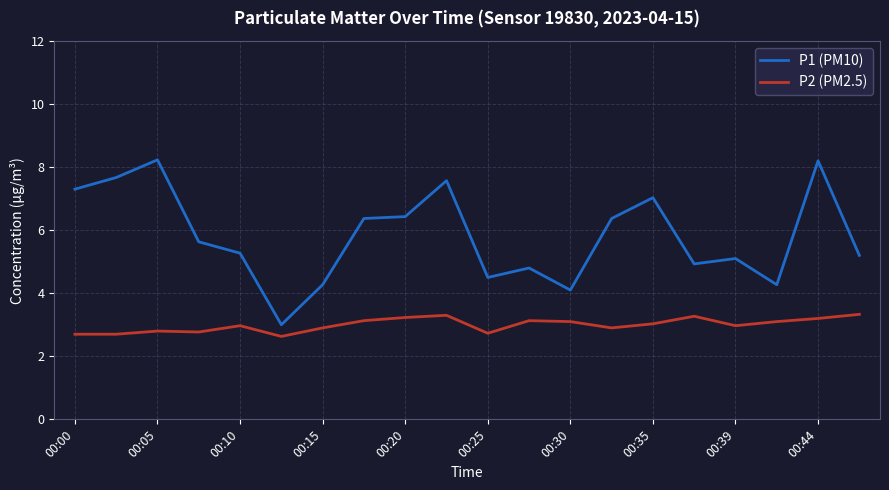

Which series has the largest range (max minus min)?

P1 (PM10)